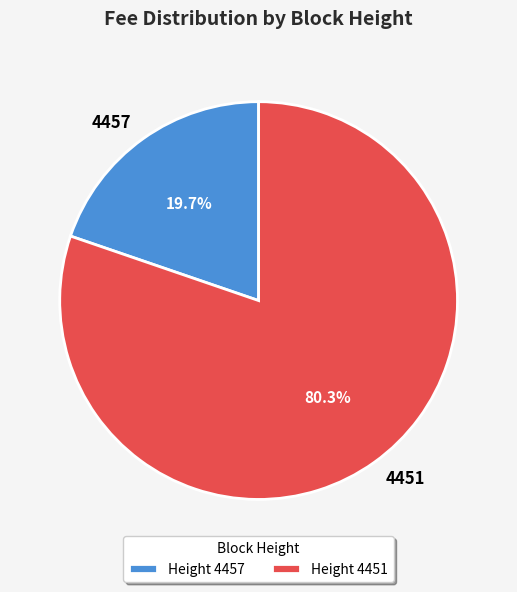

How many slices are in this pie chart?

2